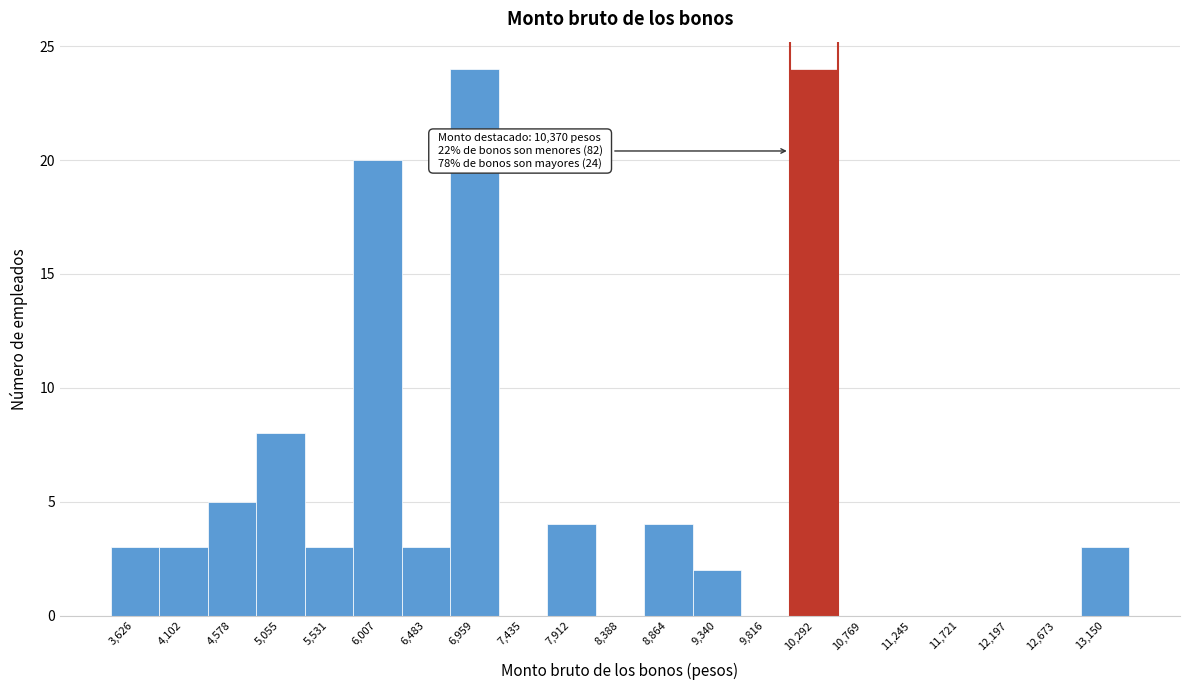

Reading left to right, transcribe all the data shown in this chart.

3,626=3	4,102=3	4,578=5	5,055=8	5,531=3	6,007=20	6,483=3	6,959=24	7,435=0	7,912=4	8,388=0	8,864=4	9,340=2	9,816=0	10,292=24	10,769=0	11,245=0	11,721=0	12,197=0	12,673=0	13,150=3